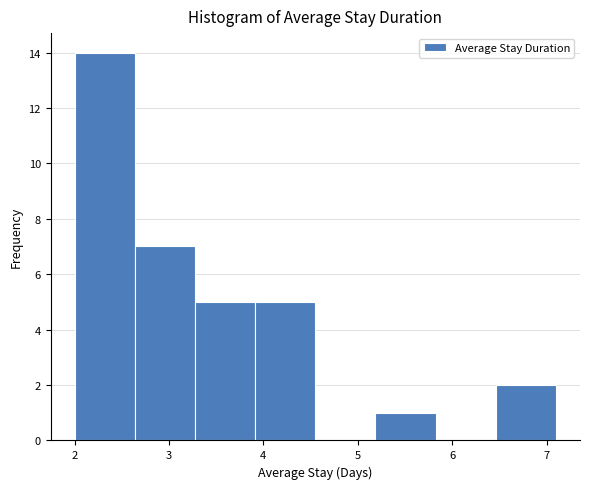

Reading left to right, list every bar in this chart as the range it spans on the x-axis followed by its height. Neither the bar edges nor the heights are printed on the chart, so give them approximately, as read against the axes.

2.0 to 2.6: 14
2.6 to 3.3: 7
3.3 to 3.9: 5
3.9 to 4.6: 5
4.6 to 5.2: 0
5.2 to 5.8: 1
5.8 to 6.5: 0
6.5 to 7.1: 2